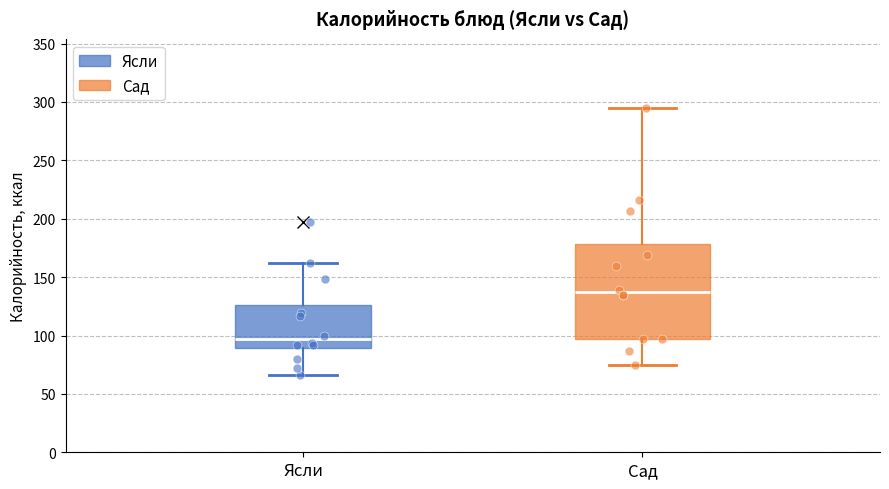

Which box has the highest median line?

Сад